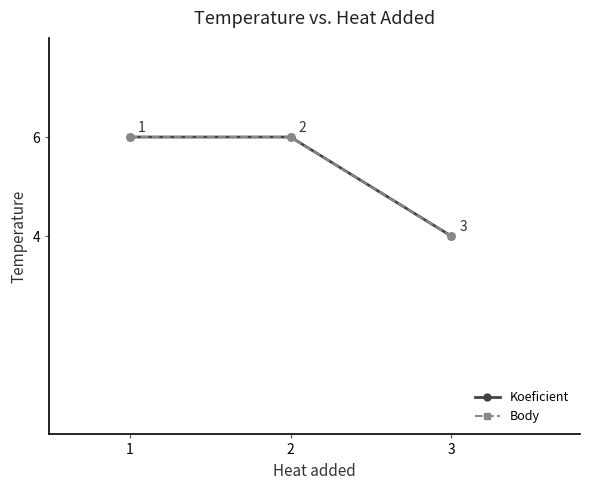

At which label does Koeficient reach its peak?

1